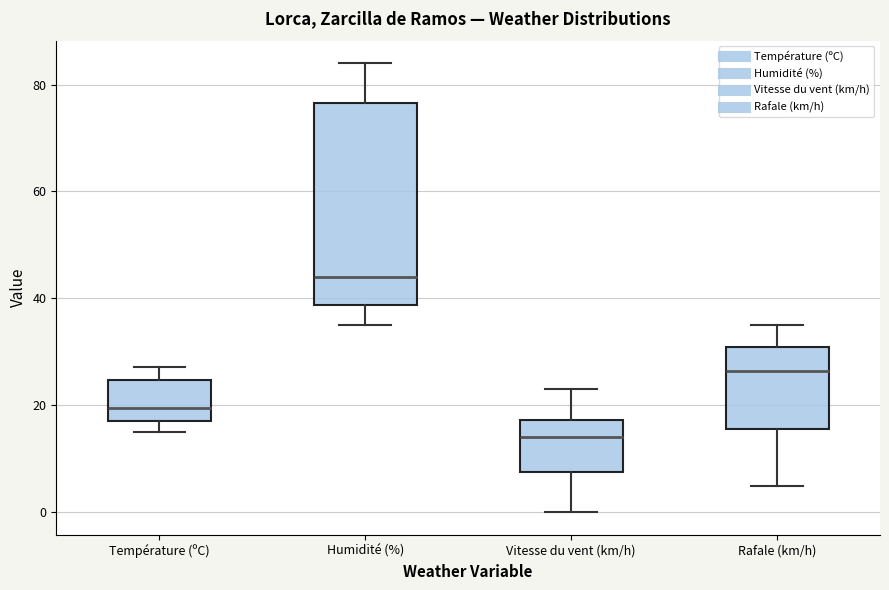

Where is the lower edge of the box for Rafale (km/h) on the y-axis? The values are not printed on the chart, so give them approximately, as read against the axis.

16